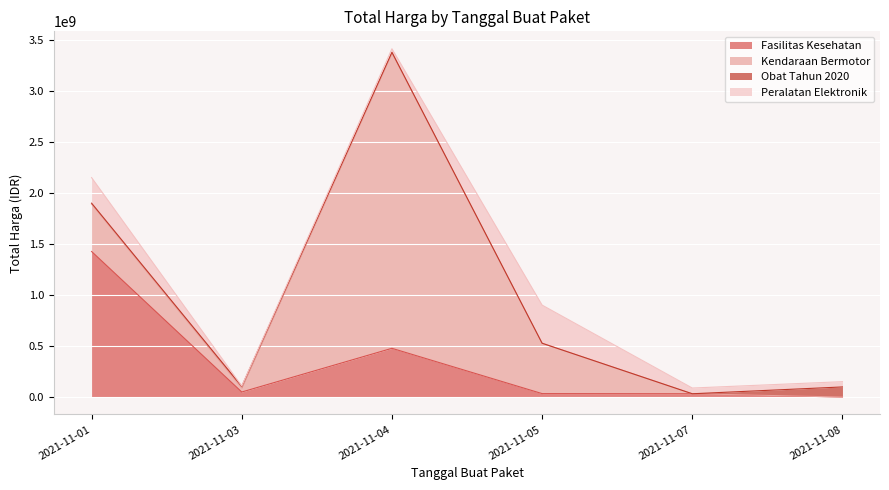

Between 2021-11-07 and 2021-11-08, which is larger?

2021-11-07